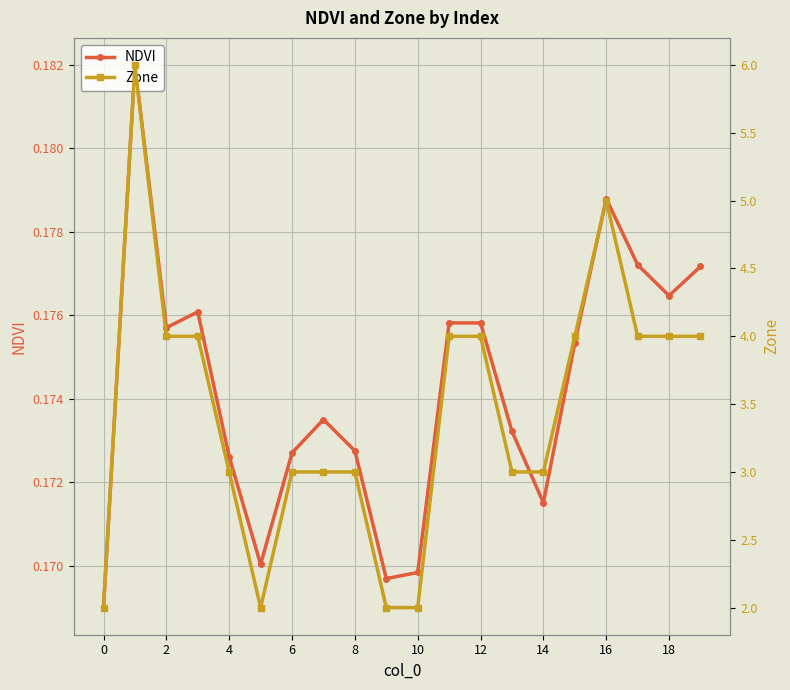

True or false: NDVI has more than 2 points higher than both neighbors.

True